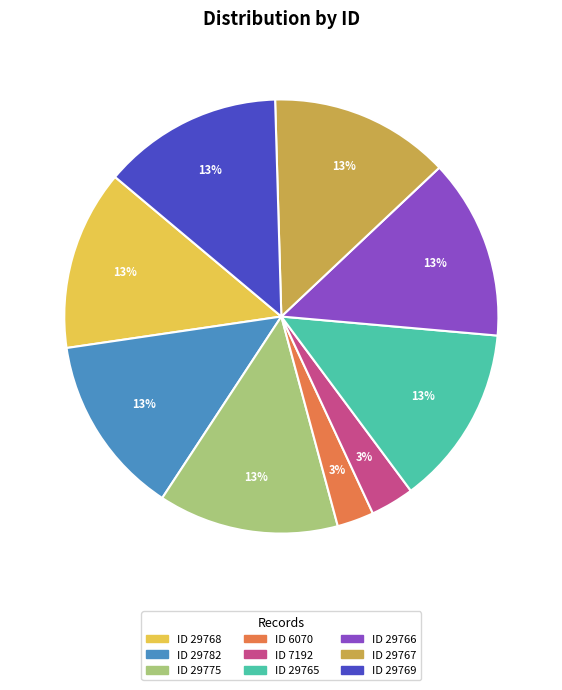

To the nearest percent, what is the average slice percentage?

11%